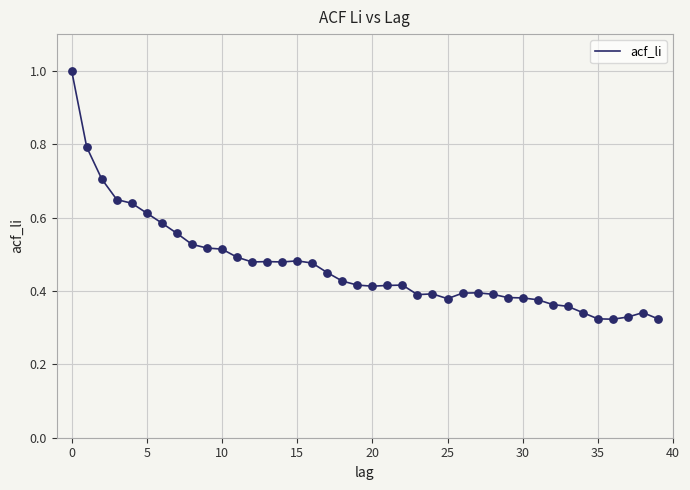

What is the greatest value displayed?

1.0